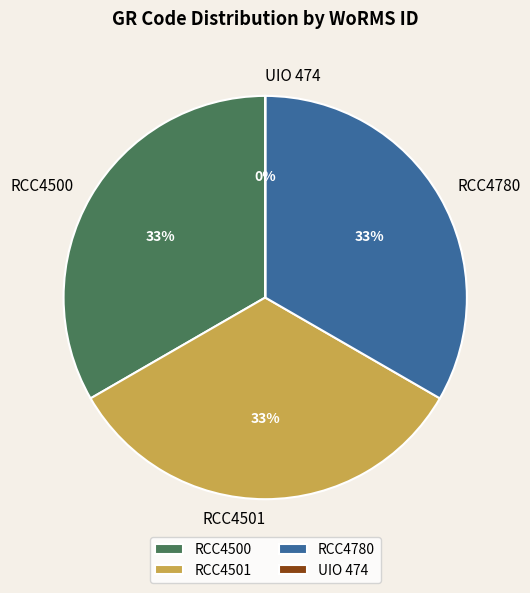

Is the sum of RCC4780 and RCC4501 greater than half?

Yes